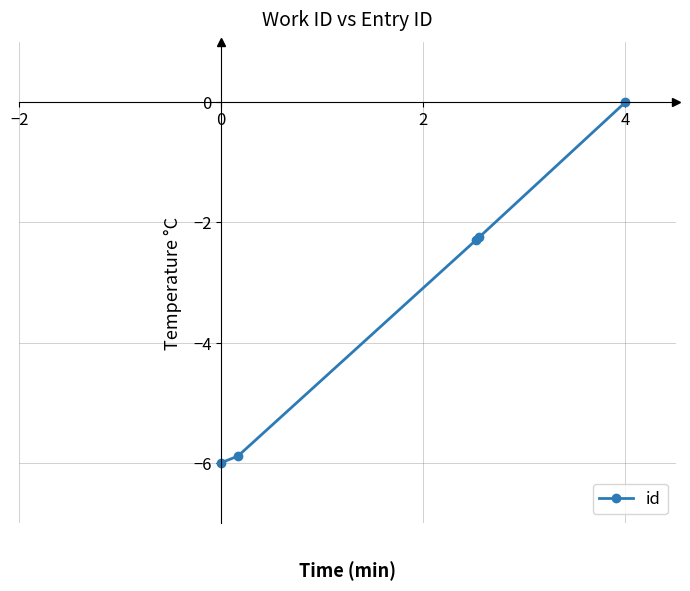

What is the sum of all values?

-16.4